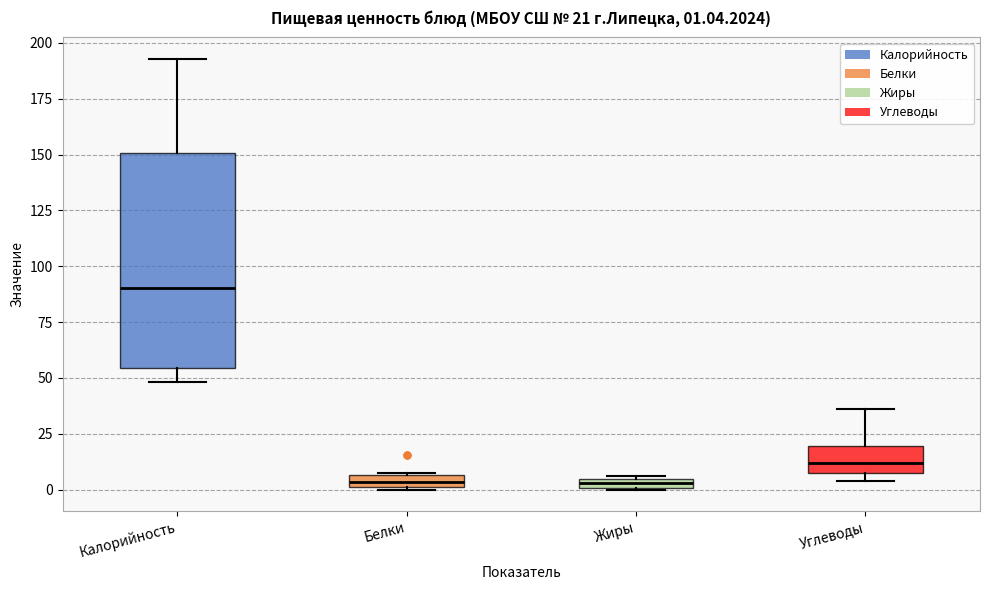

Which box's median line is the highest?

Калорийность